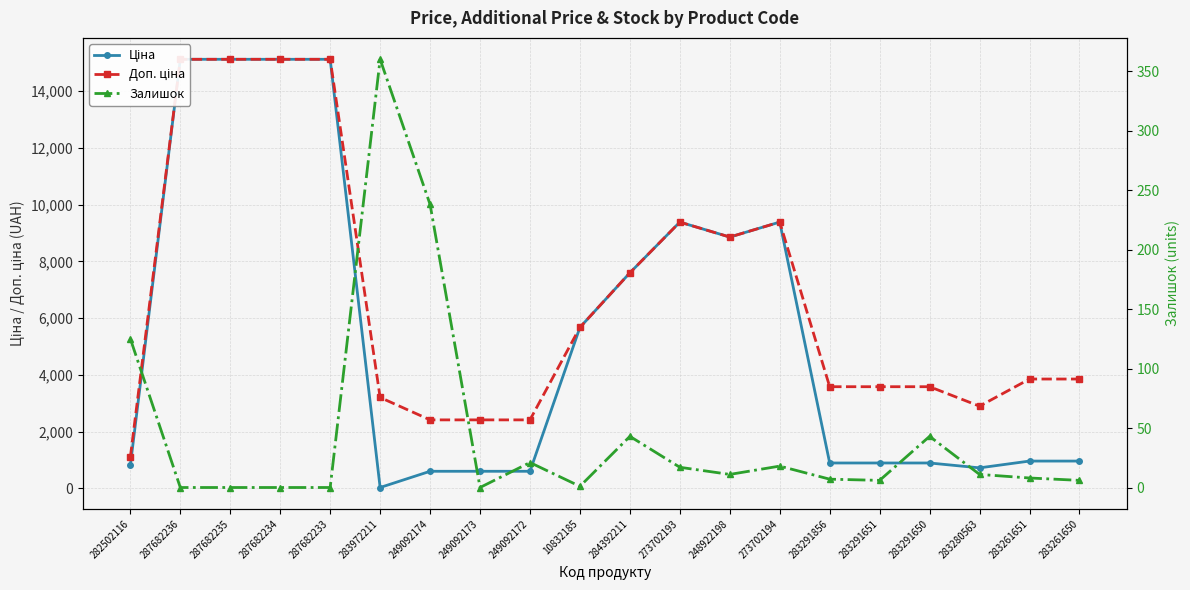

In Доп. ціна, how many points are lower than both neighbors (excluding endpoints)?

2